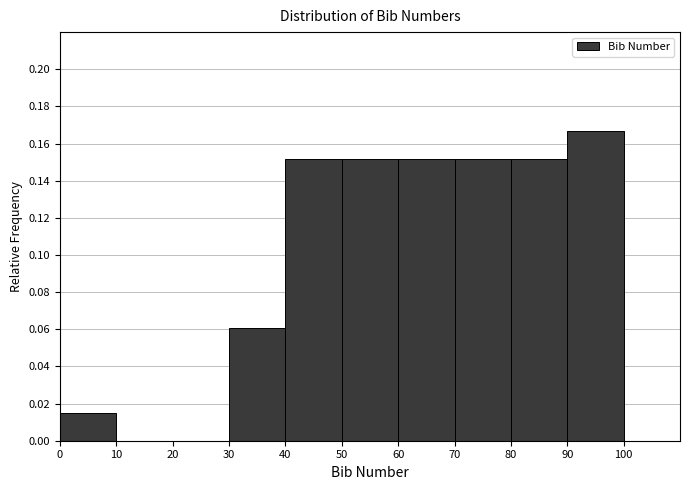

How tall is the bar that spans 0 to 10 on the x-axis? The values are not printed on the chart, so give them approximately, as read against the axis.

0.016